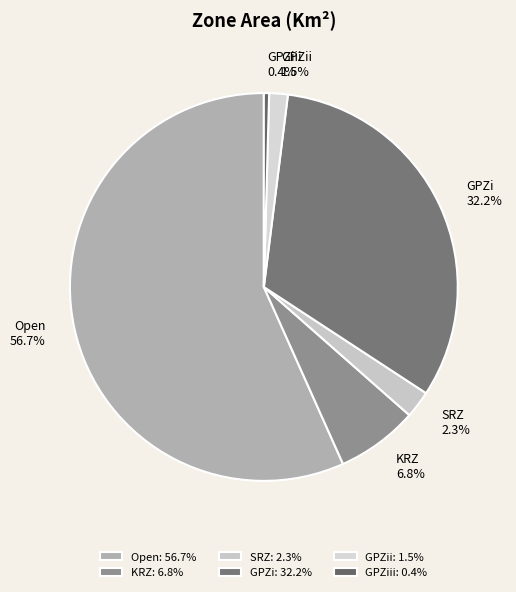

Rank the categories by value from lowest to highest.

GPZiii, GPZii, SRZ, KRZ, GPZi, Open